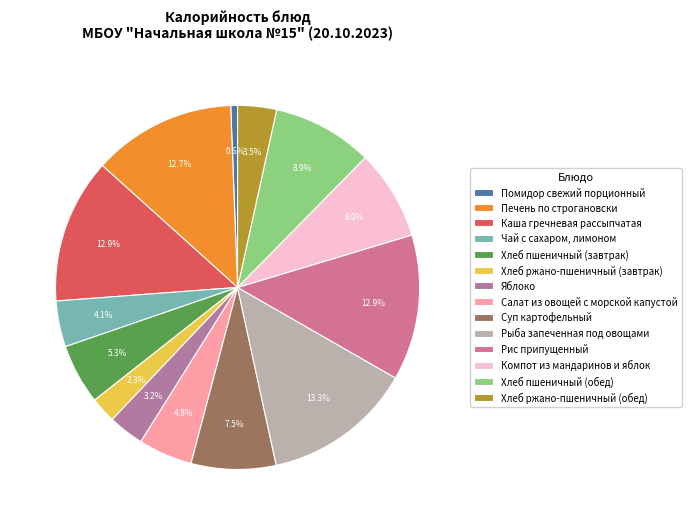

Which category has the smallest portion of the pie?

Помидор свежий порционный